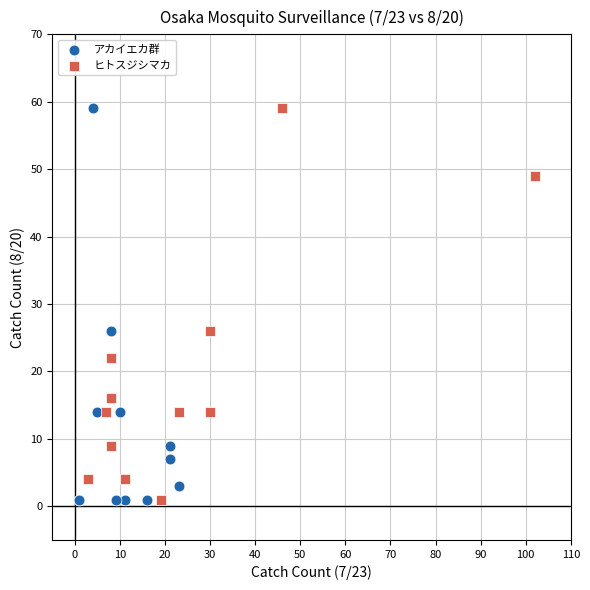

Which series has the widest spread of Y values?

アカイエカ群